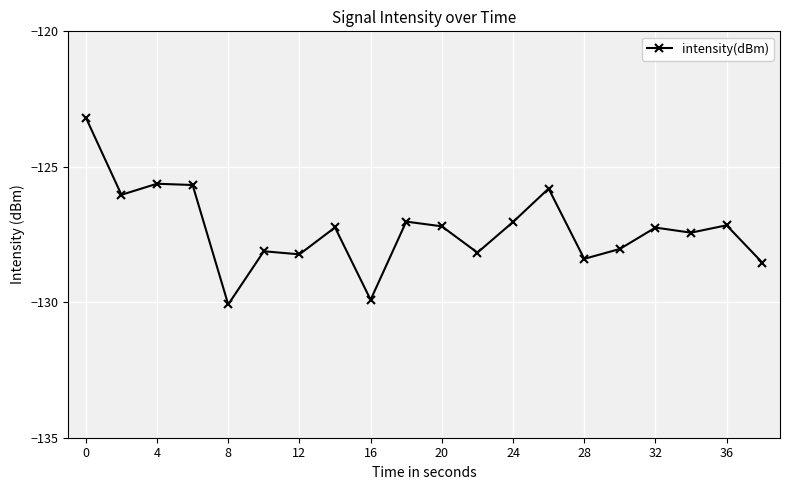

True or false: there are more than 1 points higher than both neighbors.

True